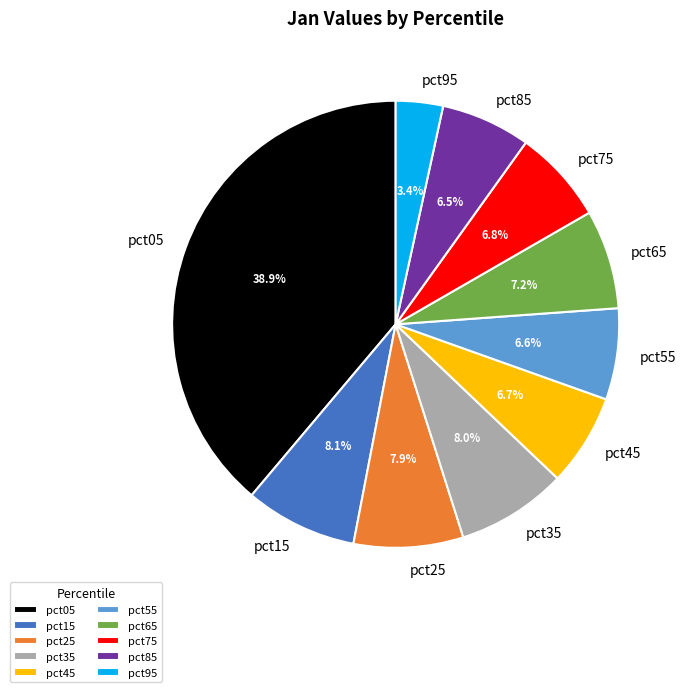

What is the smallest slice in the pie chart?

pct95